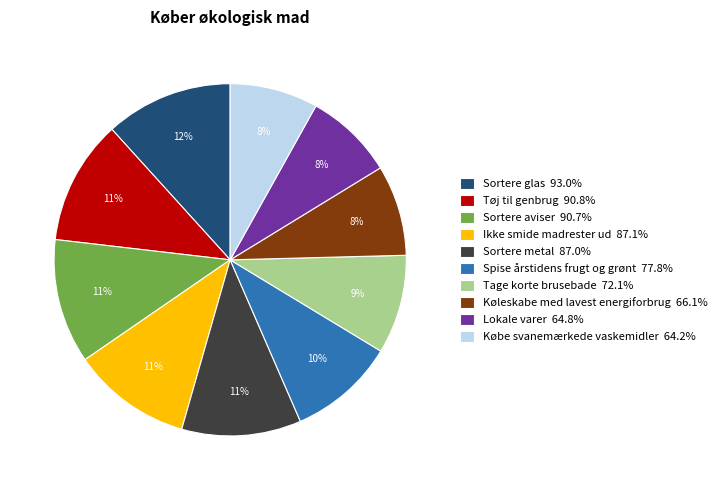

Do Sortere metal 87.0% and Tage korte brusebade 72.1% together represent more than half of the pie?

No